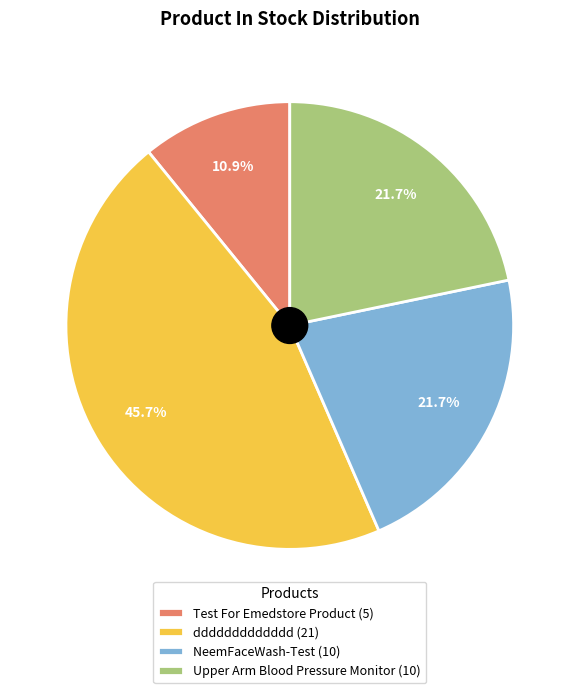

What percentage is NOT represented by ddddddddddddd?

54.3%